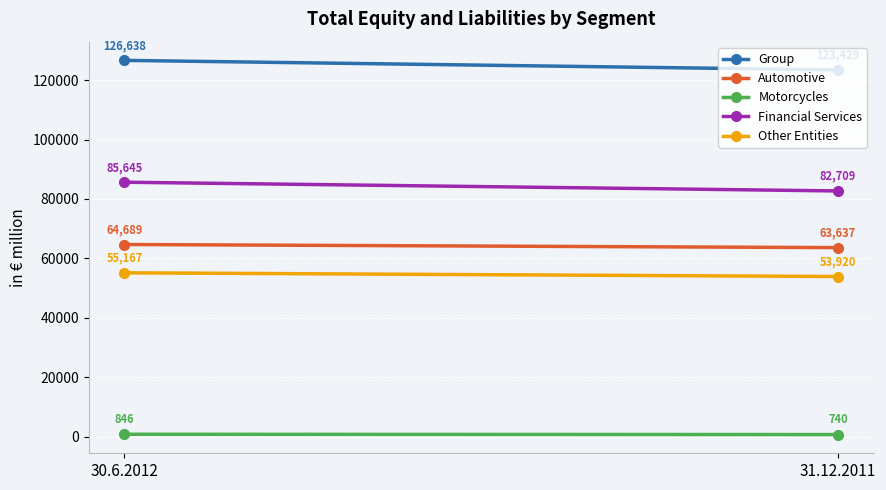

What is the average value of the Motorcycles series?

793